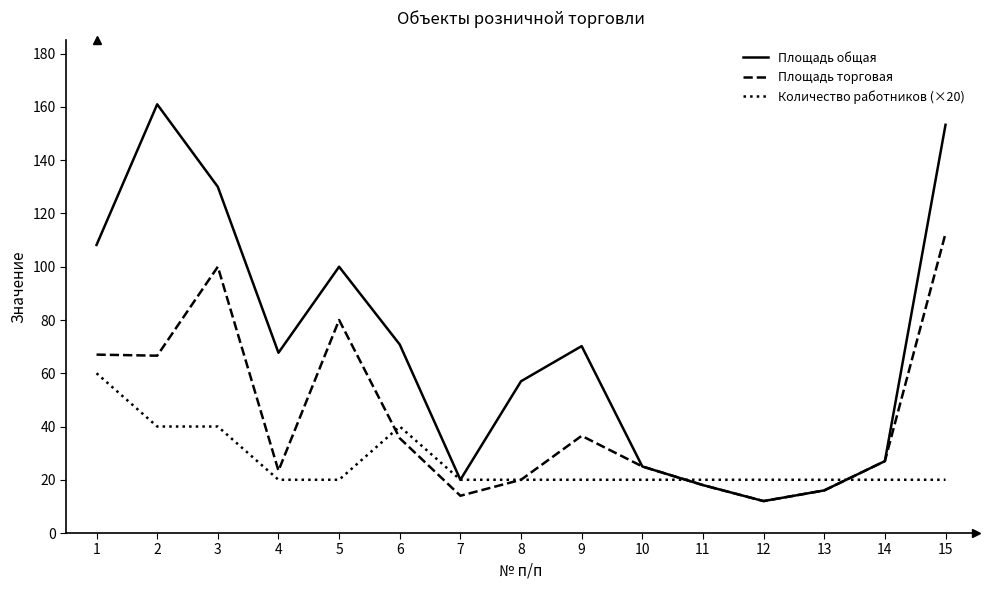

Which series has the largest range (max minus min)?

Площадь общая